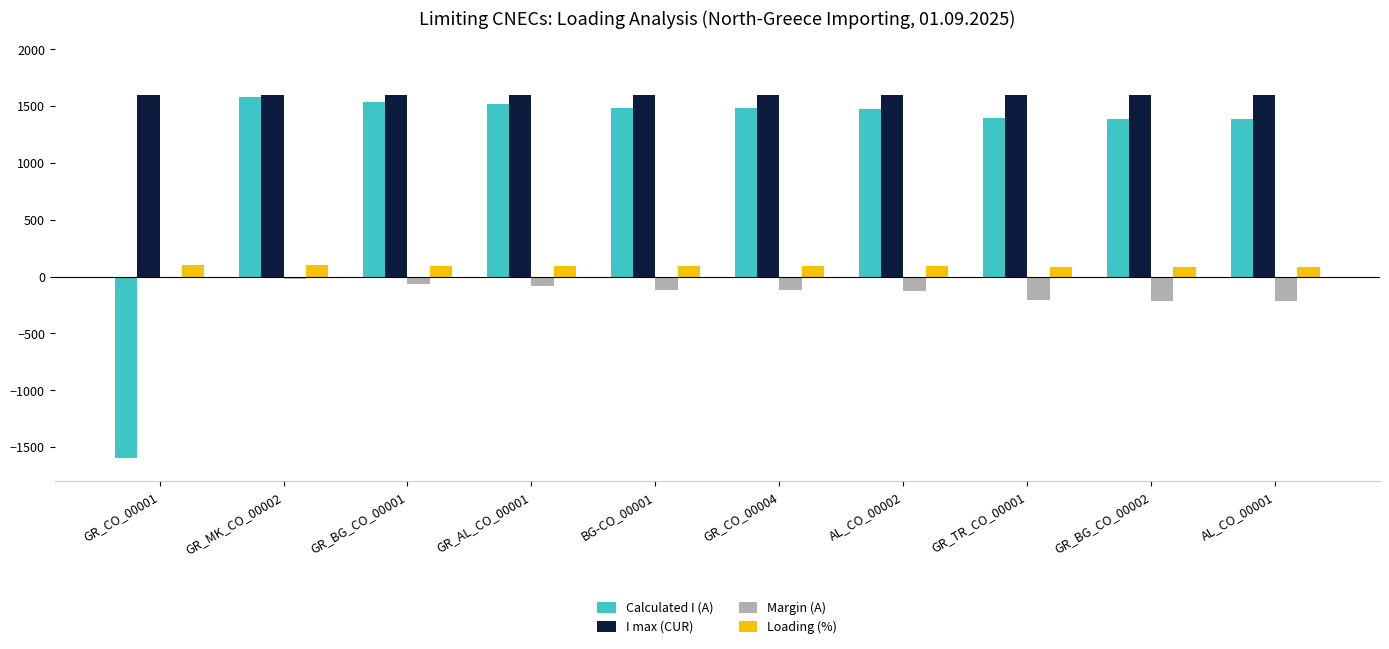

What is the highest value of the Loading (%) series?

100